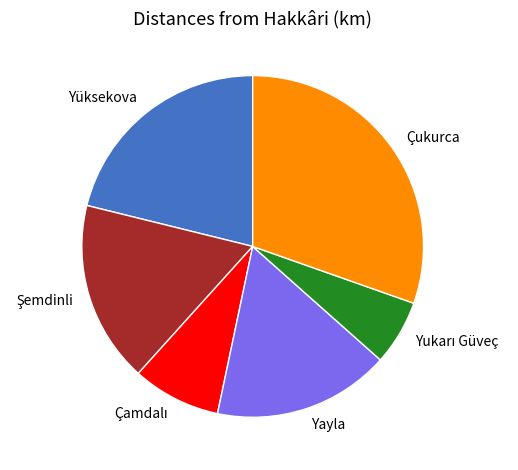

Is it true that Yüksekova is 30% of the pie?

False